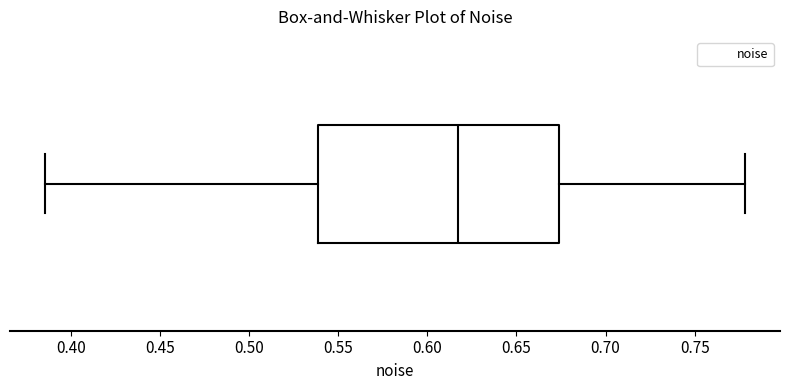

Read this box plot against the x-axis: the position of the median line, the range covered by the box, and the ends of both whiskers. The values are not printed on the chart, so give them approximately, as read against the axis.

median 0.615, box 0.540 to 0.675, whiskers 0.385 to 0.780